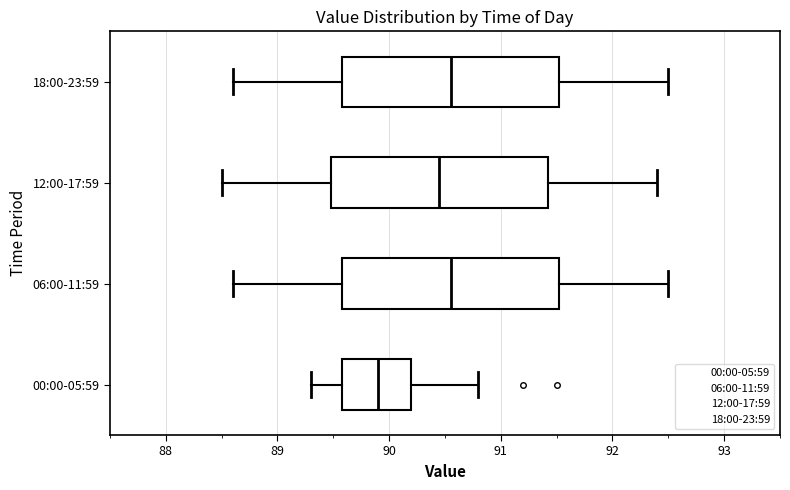

Which box's median line is the furthest to the left?

00:00-05:59